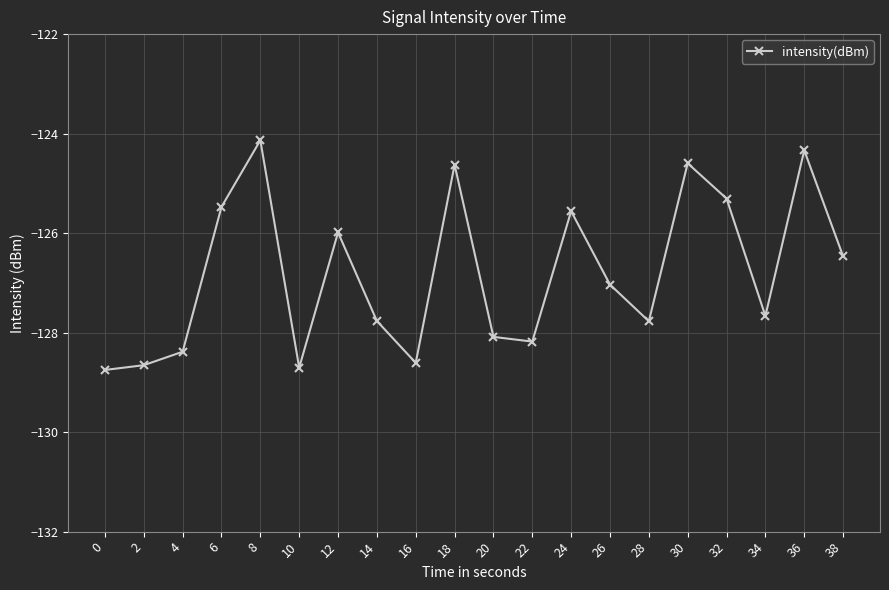

How many values are below -127?

11